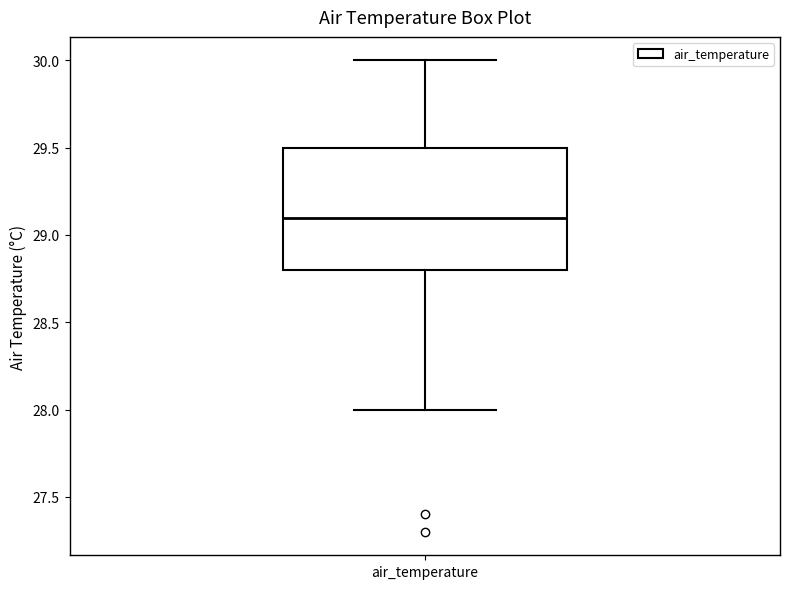

Read this box plot against the y-axis: the position of the median line, the range covered by the box, and the ends of both whiskers. The values are not printed on the chart, so give them approximately, as read against the axis.

median 29.1, box 28.8 to 29.5, whiskers 28.0 to 30.0